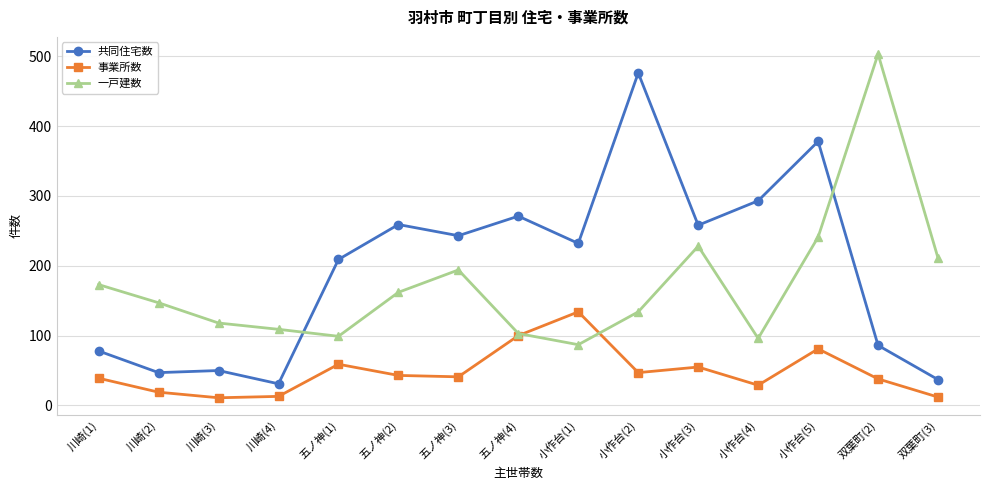

What is the value of the 事業所数 point at the 6th from the left?

43